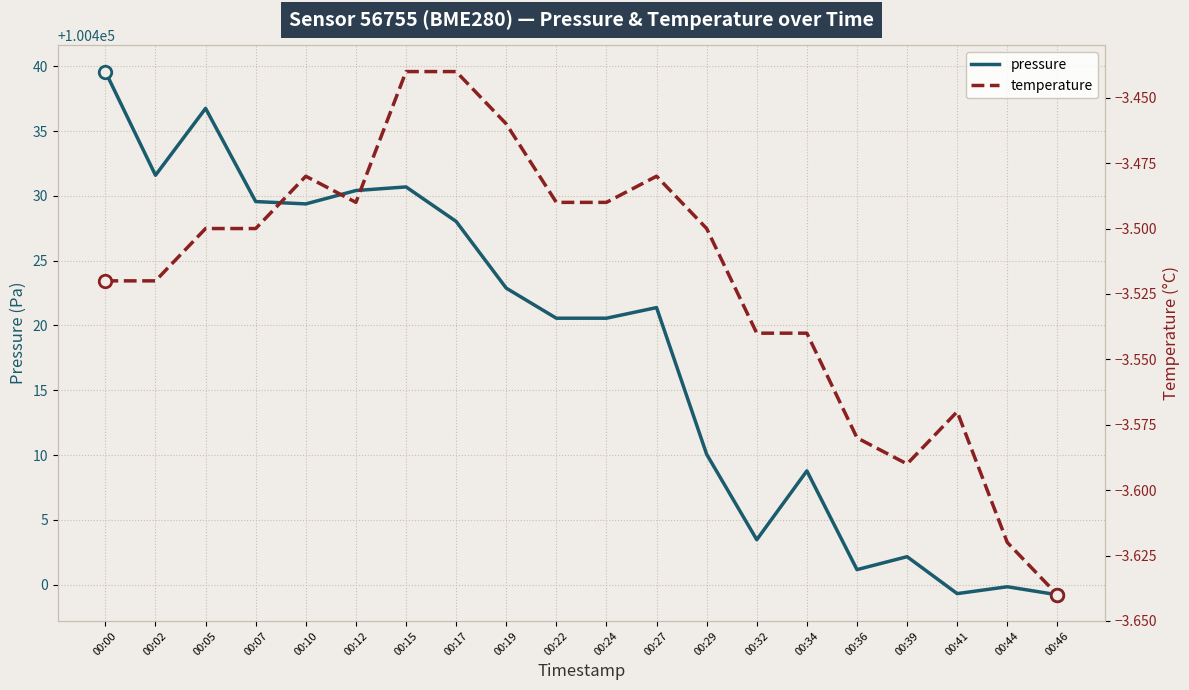

What is the value of the pressure point at the 11th from the left?

100420.6